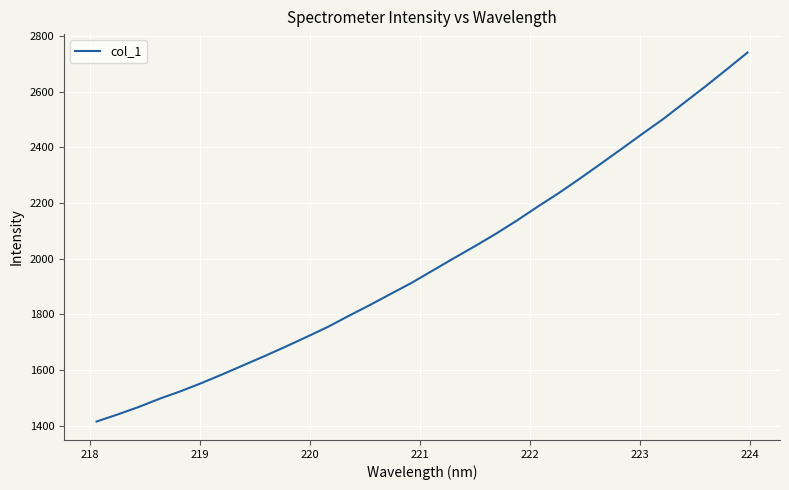

What is the average value?

1985.4